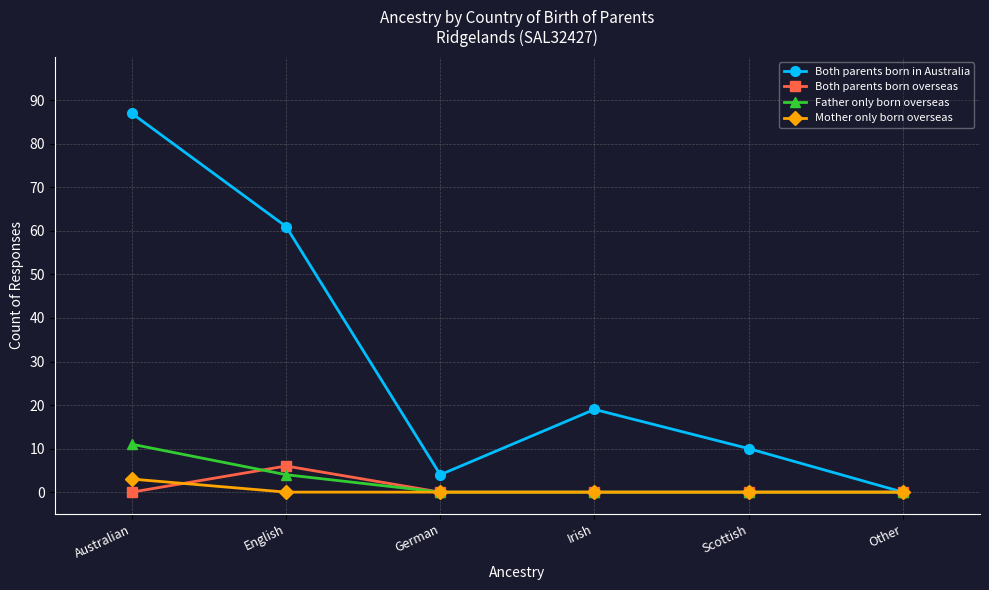

The value of Father only born overseas at Other is 5. True or false?

False